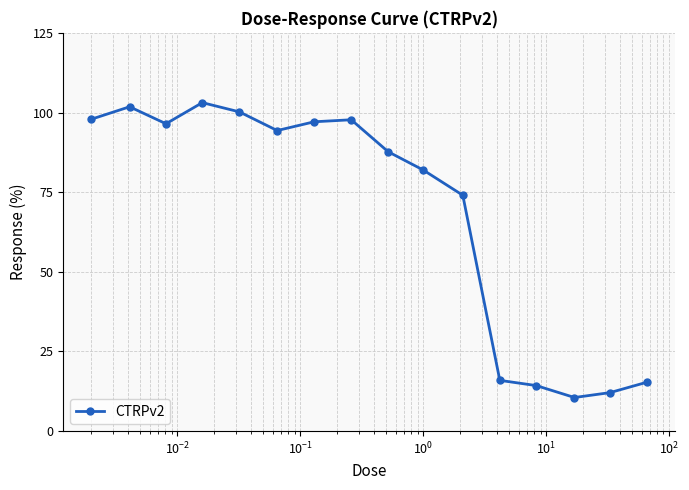

What is the average value?

68.8